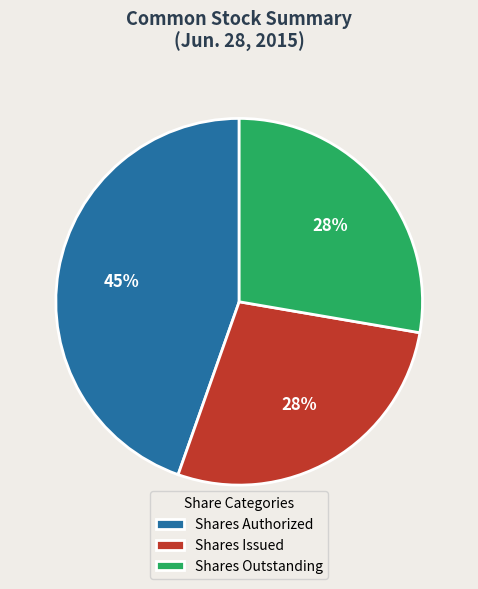

How many slices are in this pie chart?

3